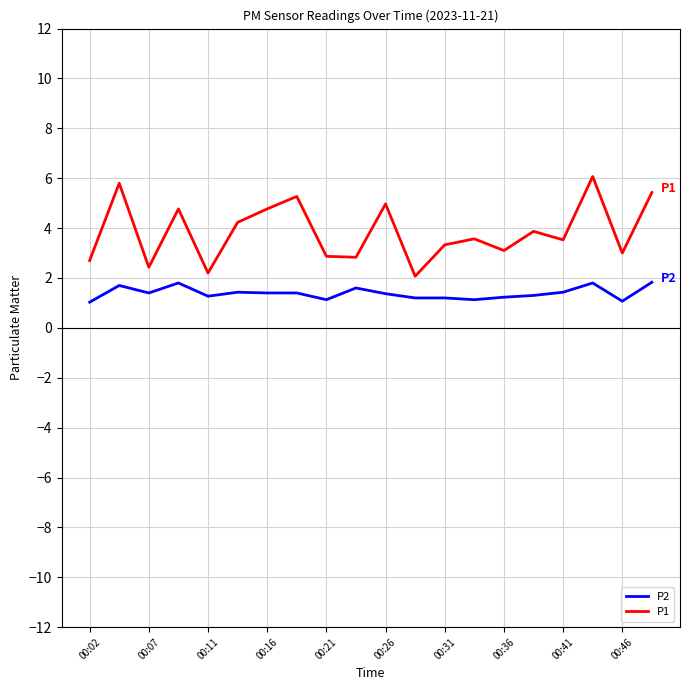

How many distinct data groups are displayed?

2